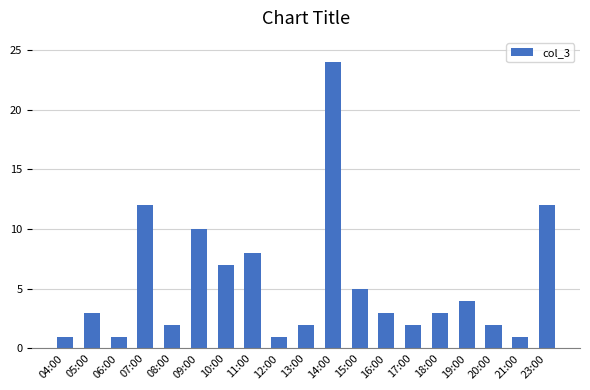

What is the label of the 3rd bar from the left?

06:00